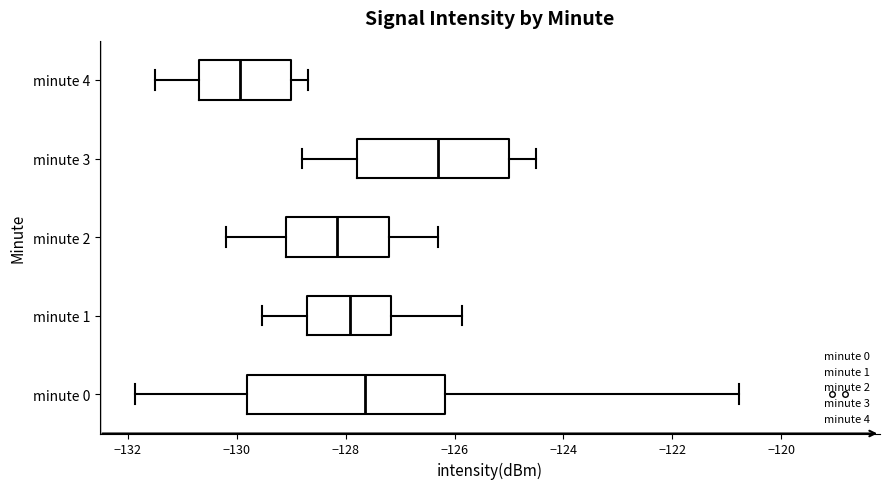

Reading bottom to top, transcribe this box plot: for each box, give where its median line is, the range the box spans, and where its two whiskers end, as read against the x-axis. The values are not printed on the chart, so give them approximately, as read against the axis.

minute 0: median -127.6, box -129.8 to -126.2, whiskers -131.8 to -120.8
minute 1: median -128.0, box -128.8 to -127.2, whiskers -129.6 to -125.8
minute 2: median -128.2, box -129.0 to -127.2, whiskers -130.2 to -126.2
minute 3: median -126.2, box -127.8 to -125.0, whiskers -128.8 to -124.4
minute 4: median -130.0, box -130.6 to -129.0, whiskers -131.4 to -128.6